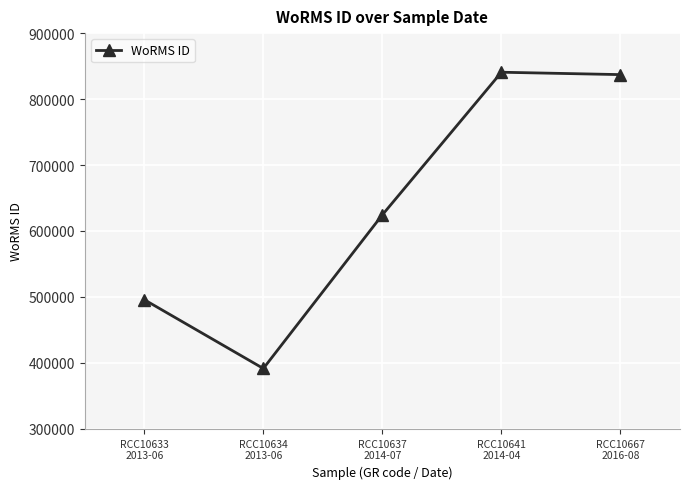

What is the greatest value displayed?

840689